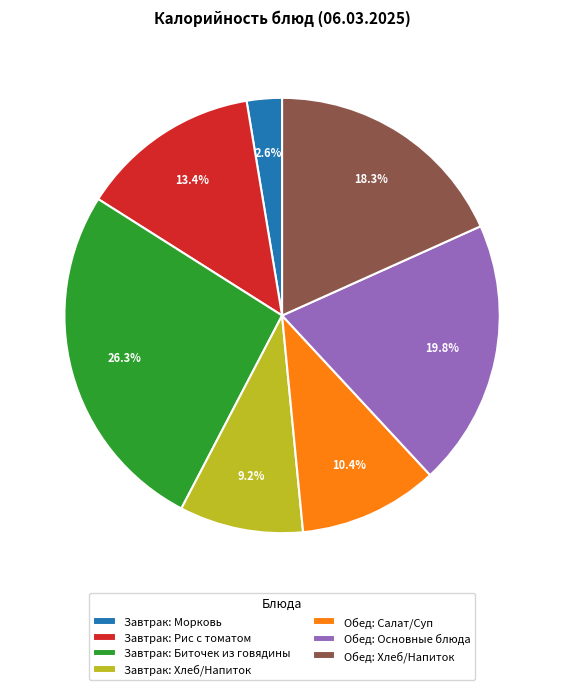

Does any single category account for the majority?

No